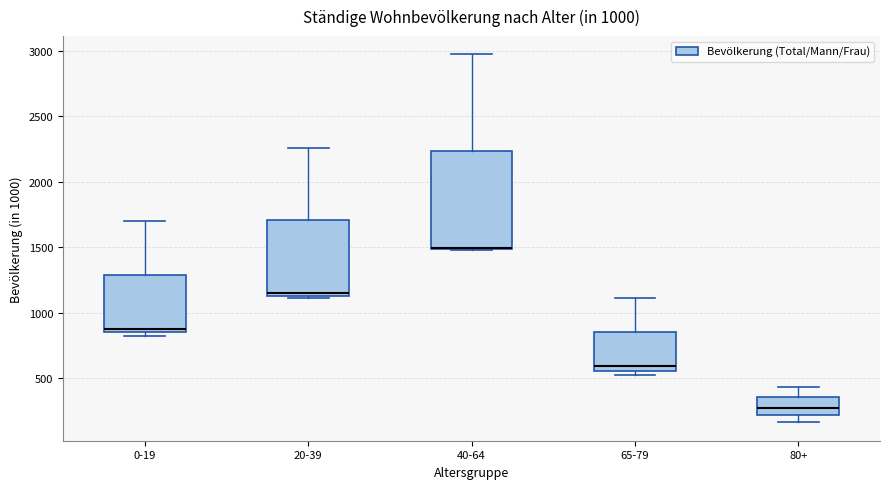

Comparing the boxes themselves (not the whiskers), which one is the tallest?

40-64